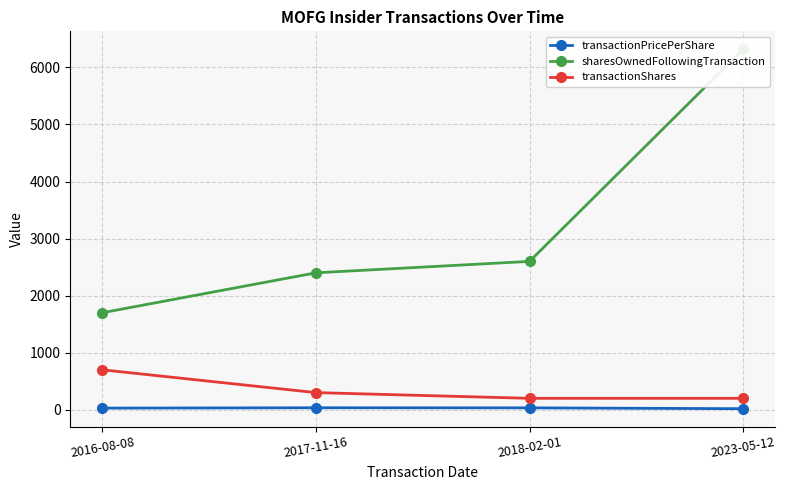

Rank the categories by transactionShares value from lowest to highest.

2018-02-01, 2023-05-12, 2017-11-16, 2016-08-08